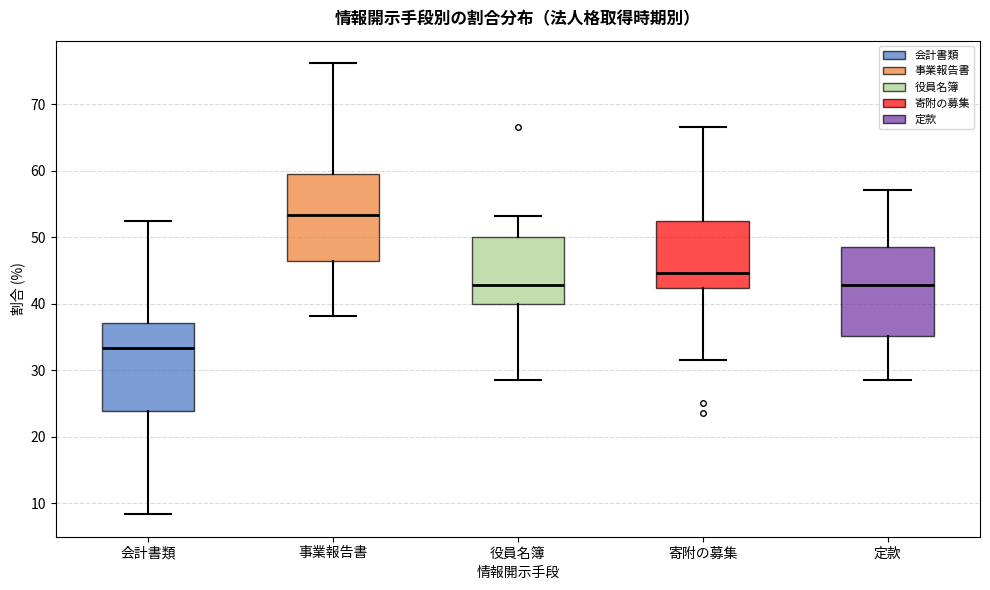

Reading left to right, transcribe this box plot: for each box, give where its median line is, the range the box spans, and where its two whiskers end, as read against the y-axis. The values are not printed on the chart, so give them approximately, as read against the axis.

会計書類: median 33, box 24 to 37, whiskers 8 to 52
事業報告書: median 53, box 46 to 60, whiskers 38 to 76
役員名簿: median 43, box 40 to 50, whiskers 29 to 53
寄附の募集: median 45, box 42 to 52, whiskers 32 to 67
定款: median 43, box 35 to 48, whiskers 29 to 57